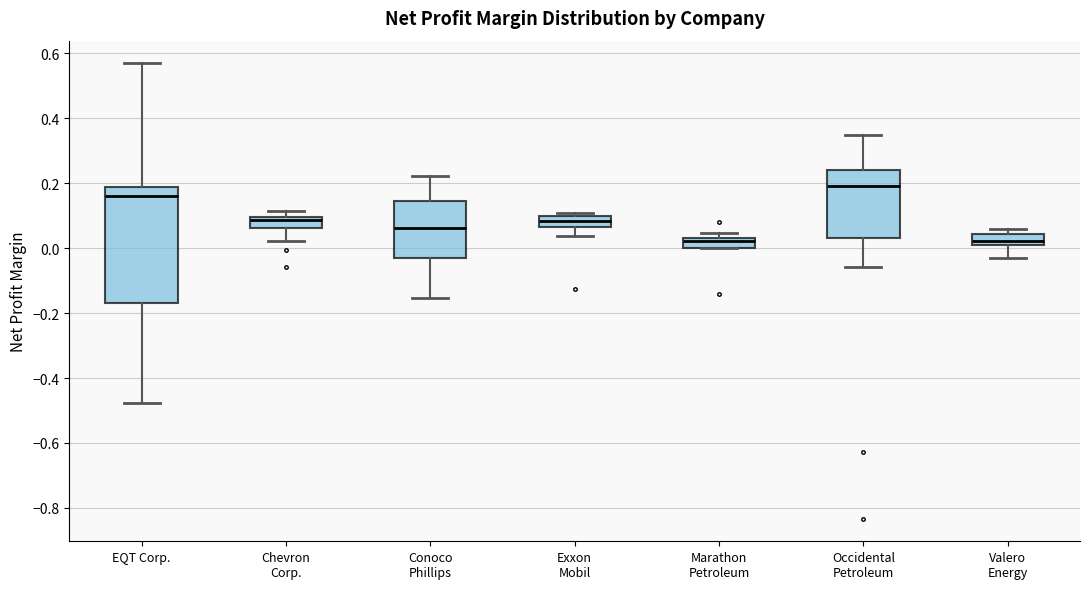

Comparing the boxes themselves (not the whiskers), which one is the tallest?

EQT Corp.